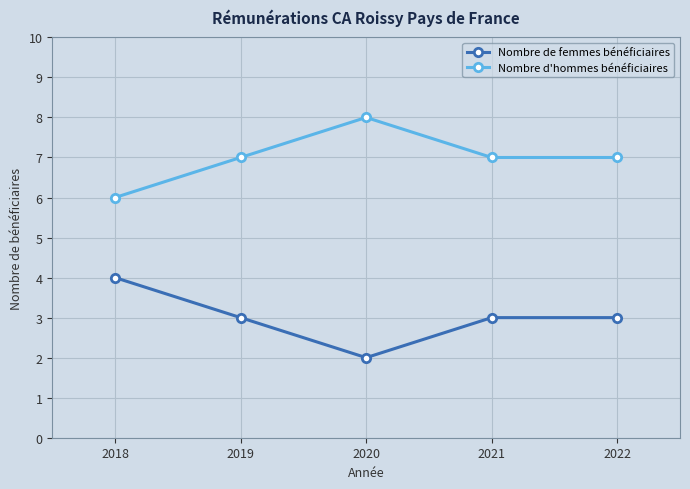

Does the chart display data point markers on the line(s)?

Yes